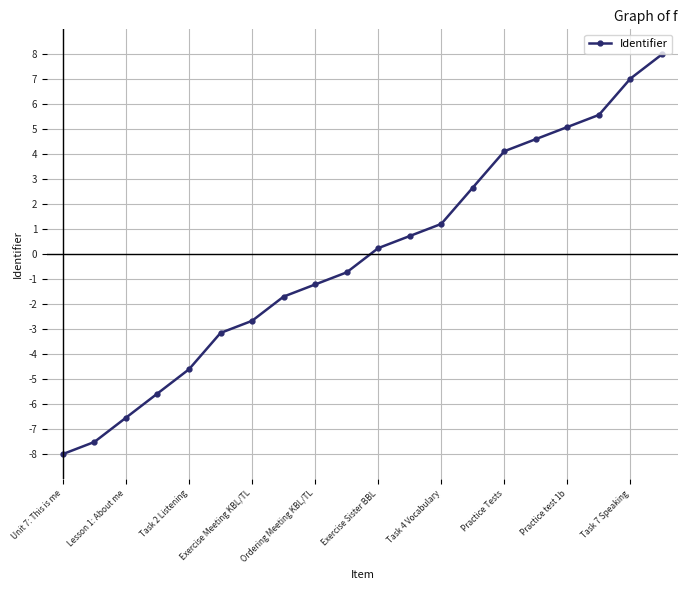

What is the minimum value shown in the chart?

-8.0